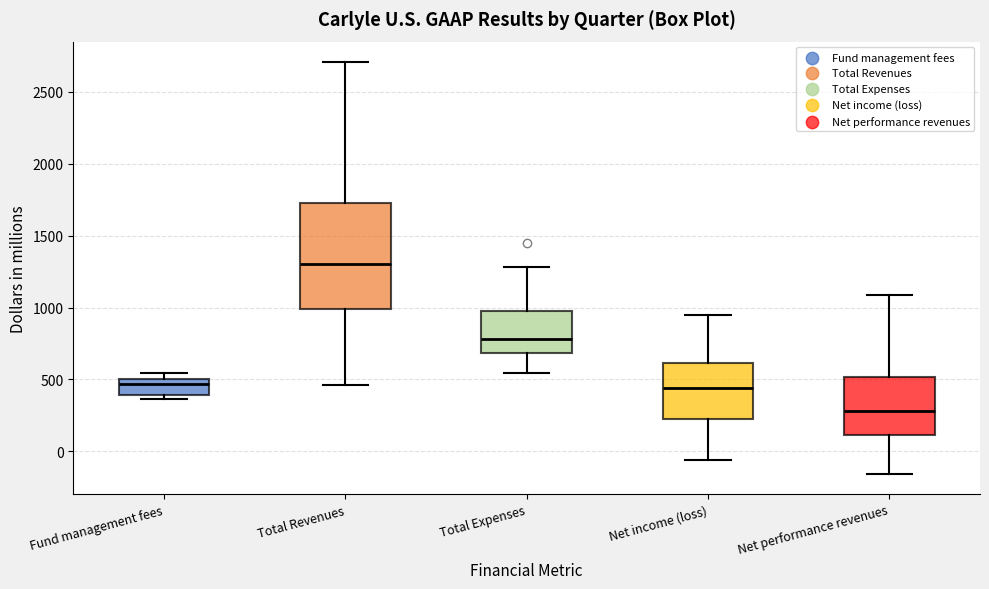

Where does the upper whisker of the box for Total Revenues end on the y-axis? The values are not printed on the chart, so give them approximately, as read against the axis.

2700